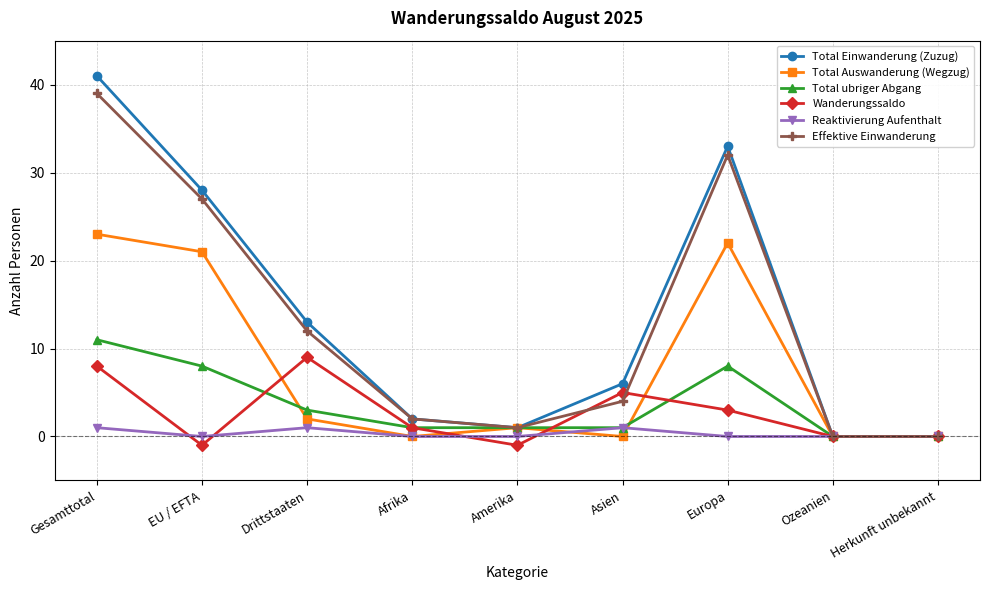

What is the difference between the highest and lowest values at Asien?

6